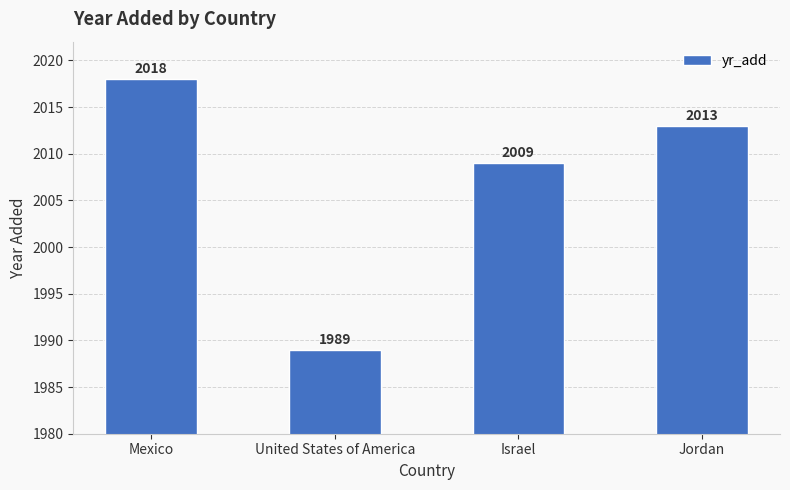

What is the value of the 2nd bar from the left?

1989